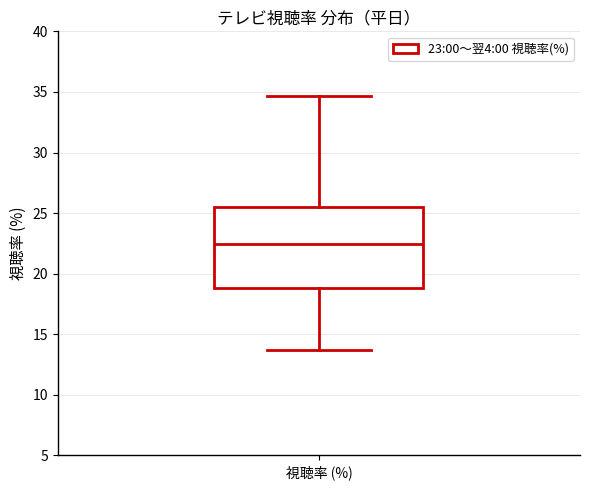

Transcribe this box plot: give where the median line is, the range the box spans, and where the two whiskers end, as read against the y-axis. The values are not printed on the chart, so give them approximately, as read against the axis.

median 22.5, box 19.0 to 25.5, whiskers 13.5 to 34.5